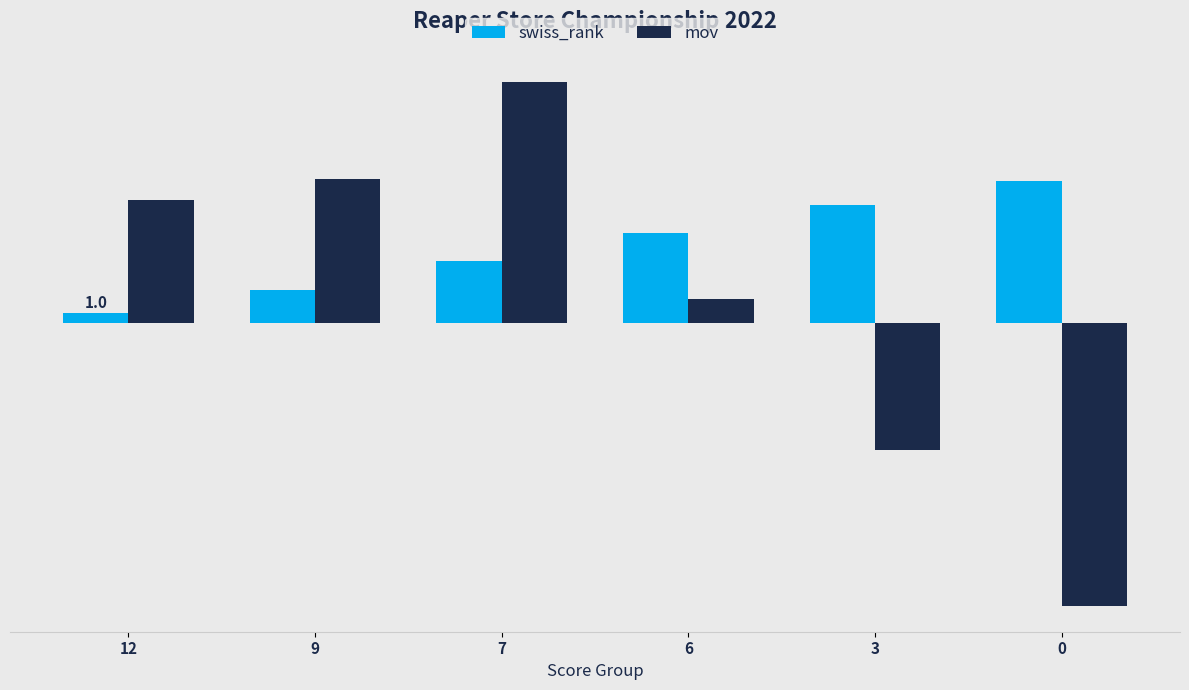

Read the mov value at 7.

25.5